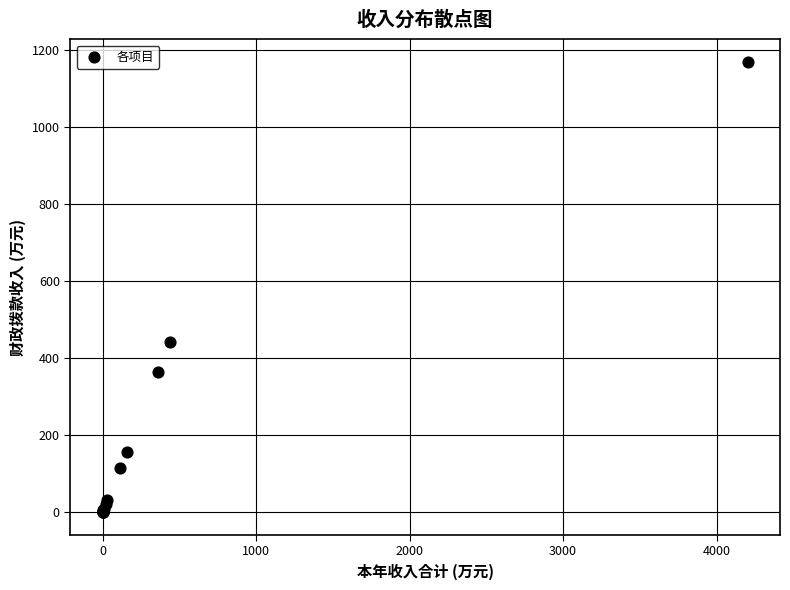

What Y value in the scatter plot is closest to 584?

441.2